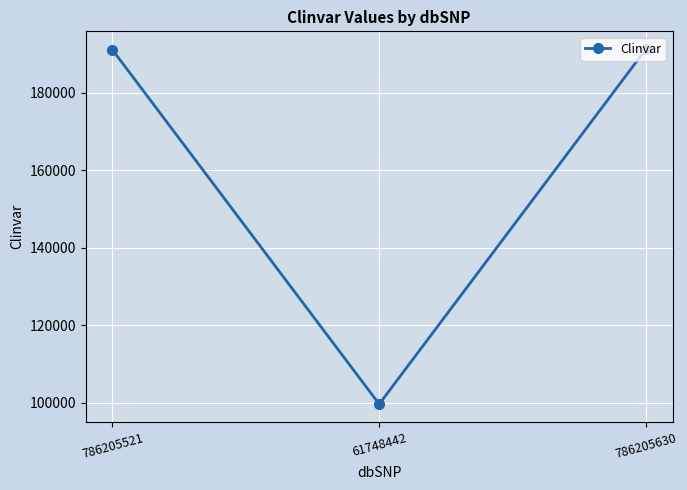

What is the approximate value at 786205630, to the nearest 10?

191300